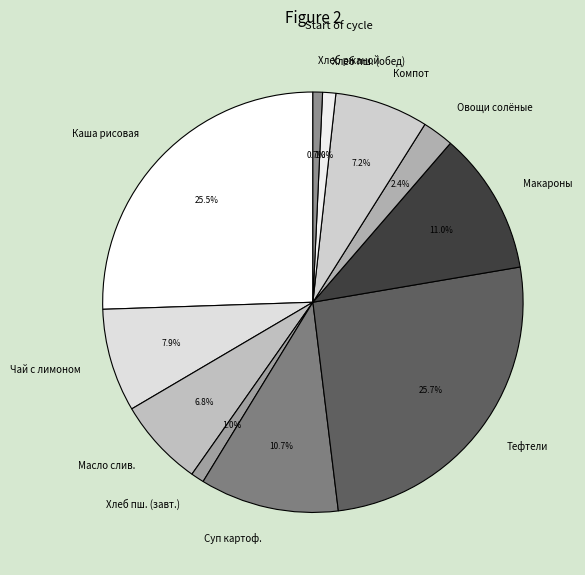

What percentage is NOT represented by Чай с лимоном?

92.1%